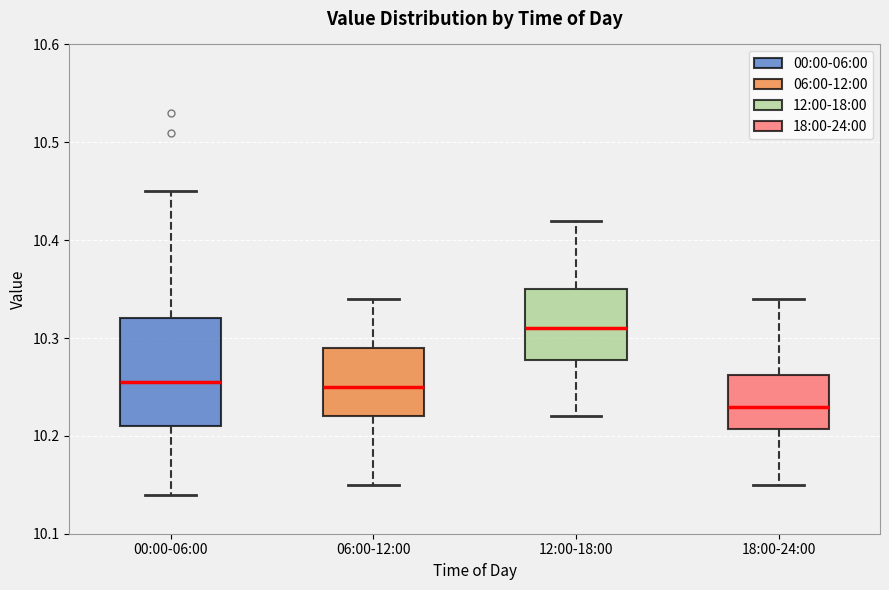

Which box is the tallest, from its lower edge to its upper edge?

00:00-06:00